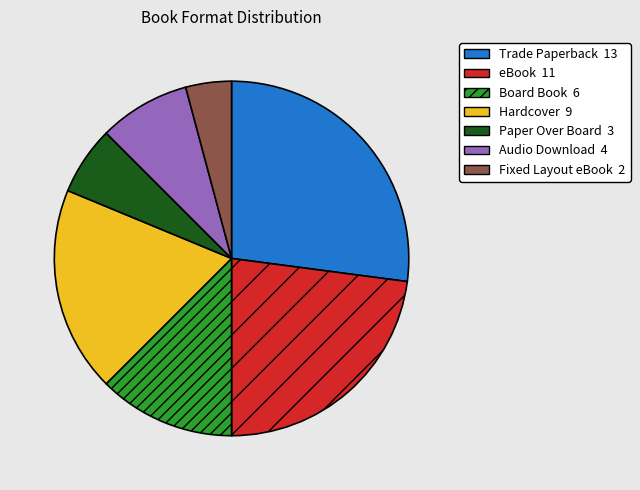

Does any single category account for the majority?

No